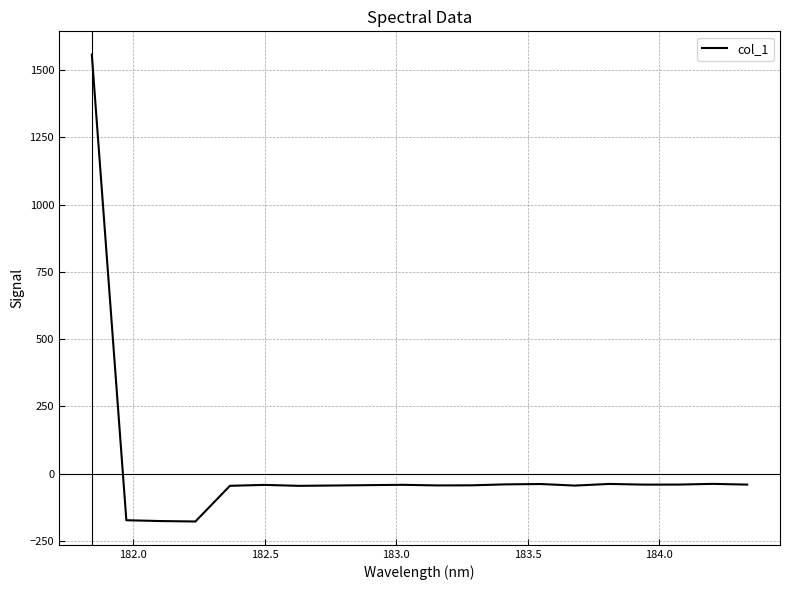

What is the difference between the maximum and minimum values?

1734.2